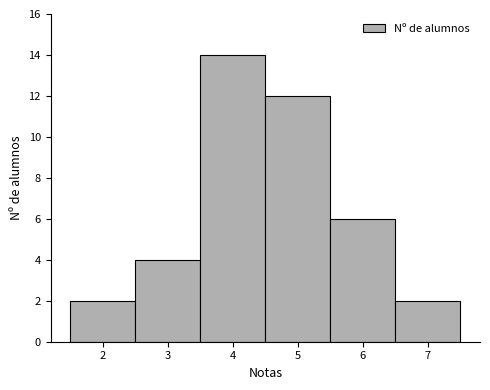

Reading left to right, list all the values displayed in this chart.

2=2	3=4	4=14	5=12	6=6	7=2